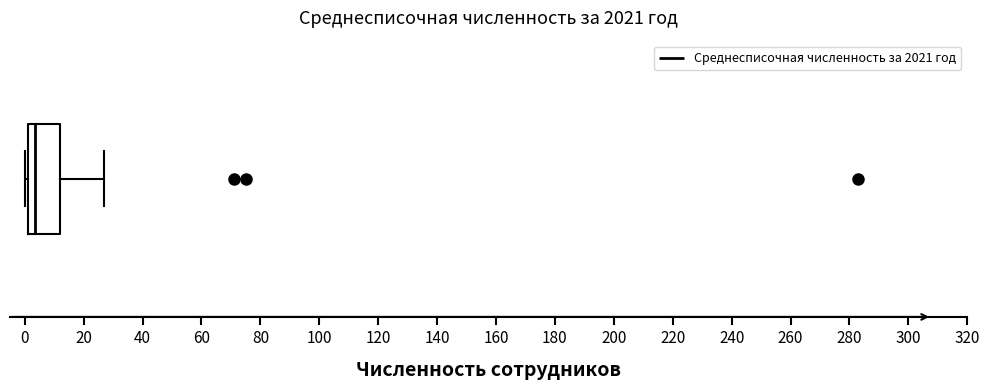

Where does the median line of the box sit on the x-axis? The values are not printed on the chart, so give them approximately, as read against the axis.

4